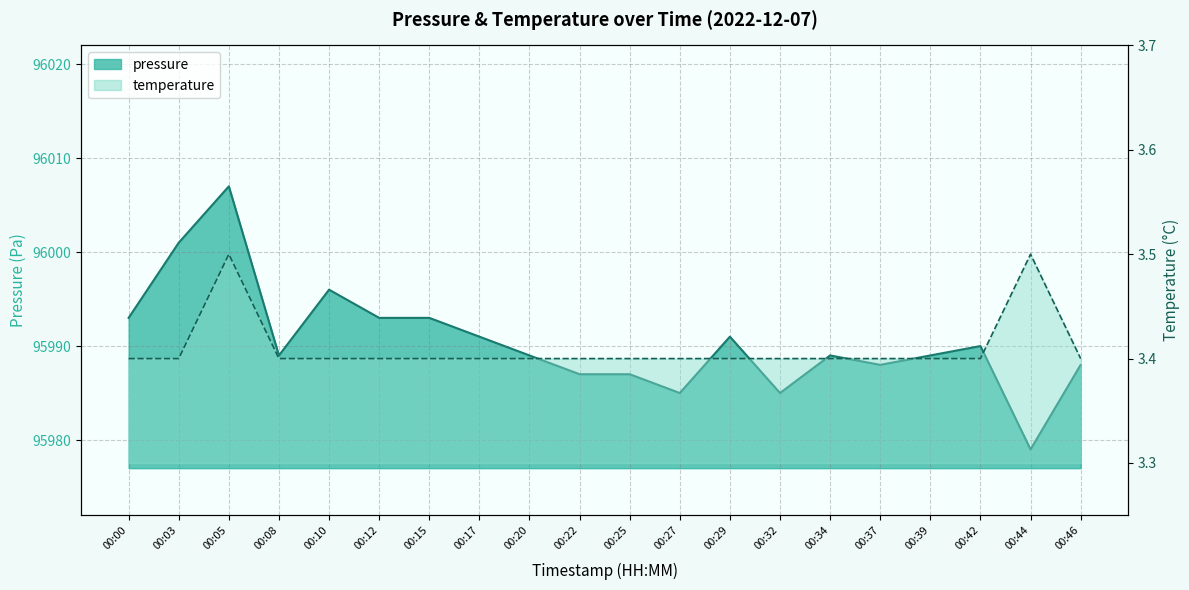

What is the total value across all series at 00:17?

95994.4